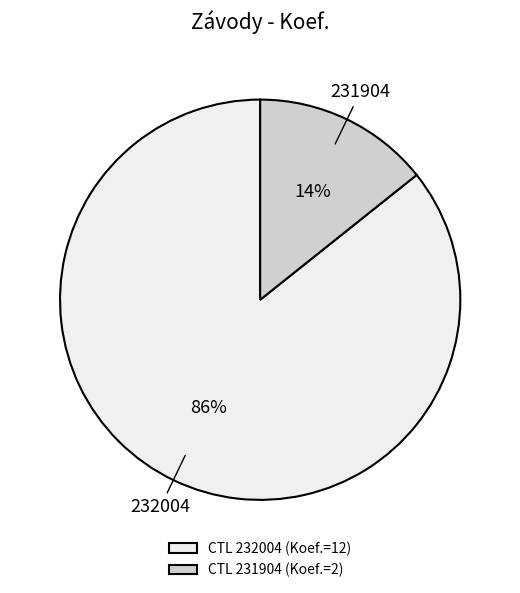

What is the majority slice?

CTL 232004 (Koef.=12)